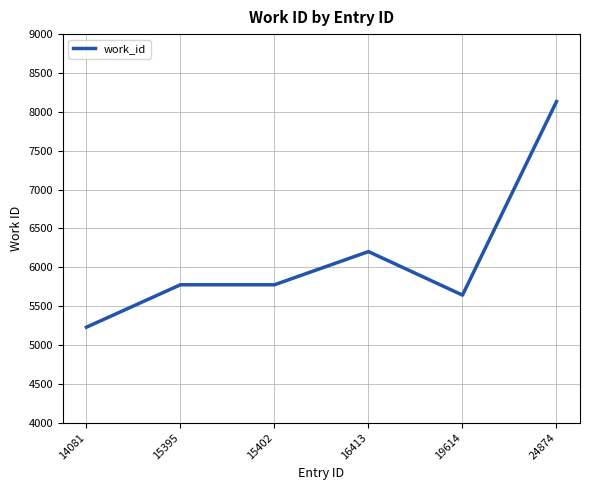

Reading right to left, list all the values displayed in this chart.

24874=8132	19614=5642	16413=6202	15402=5775	15395=5775	14081=5229